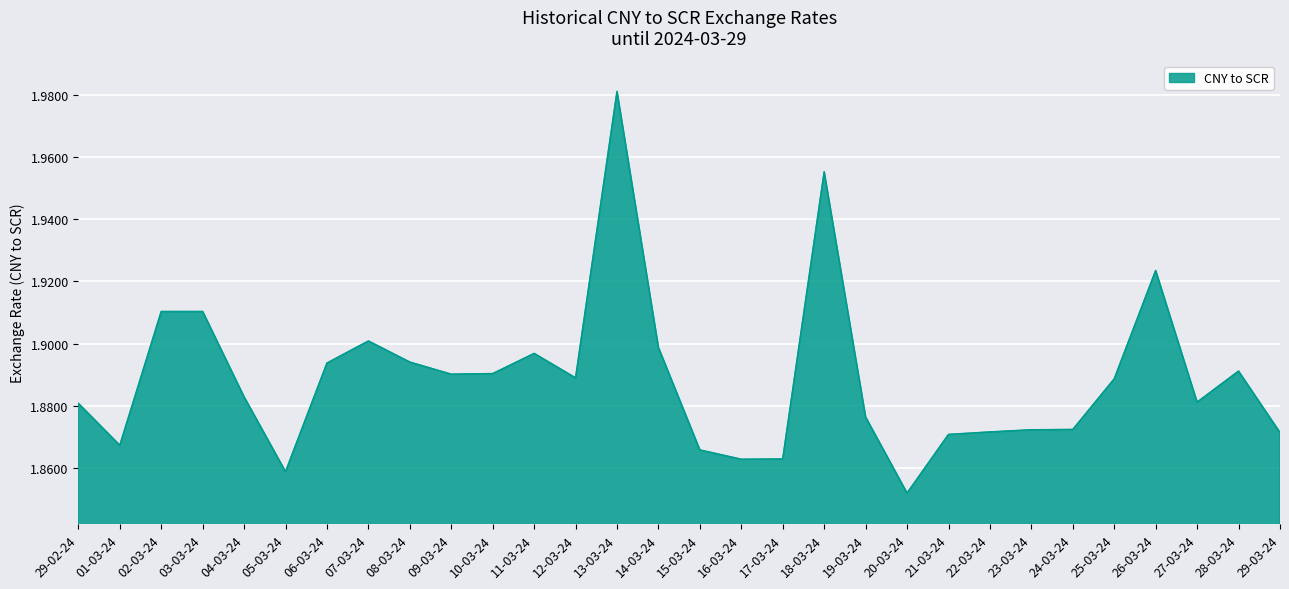

Which category has the lowest value across all series?

20-03-24